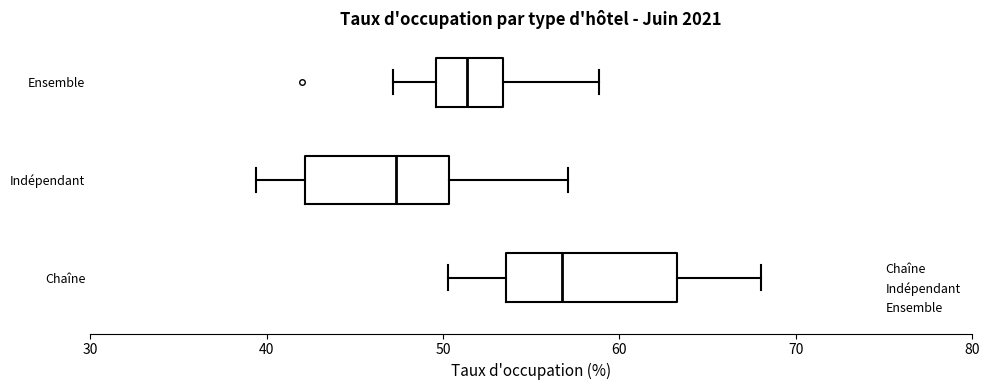

Where does the left whisker of the box for Ensemble end on the x-axis? The values are not printed on the chart, so give them approximately, as read against the axis.

47